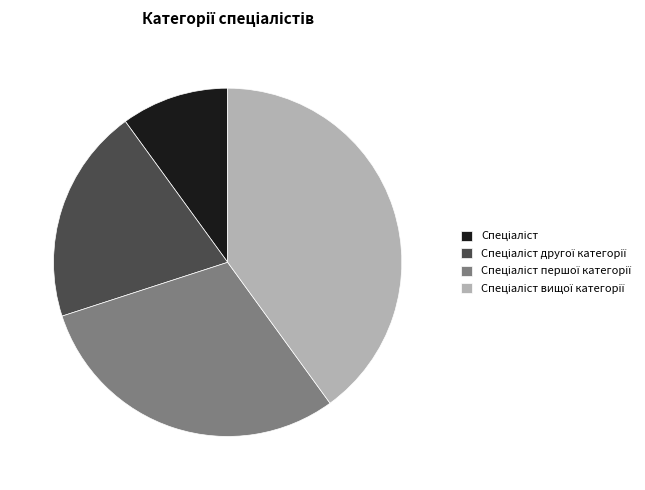

Is there a majority slice in this chart?

No